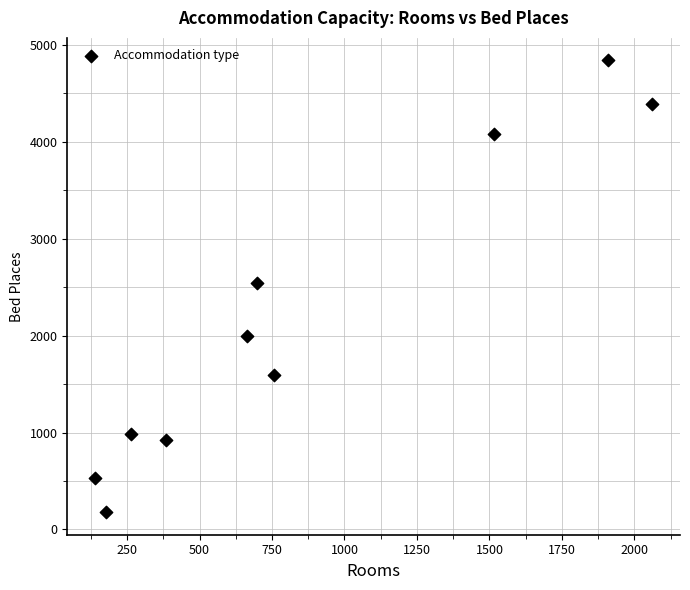

What is the range of X values (max minus min)?

1921